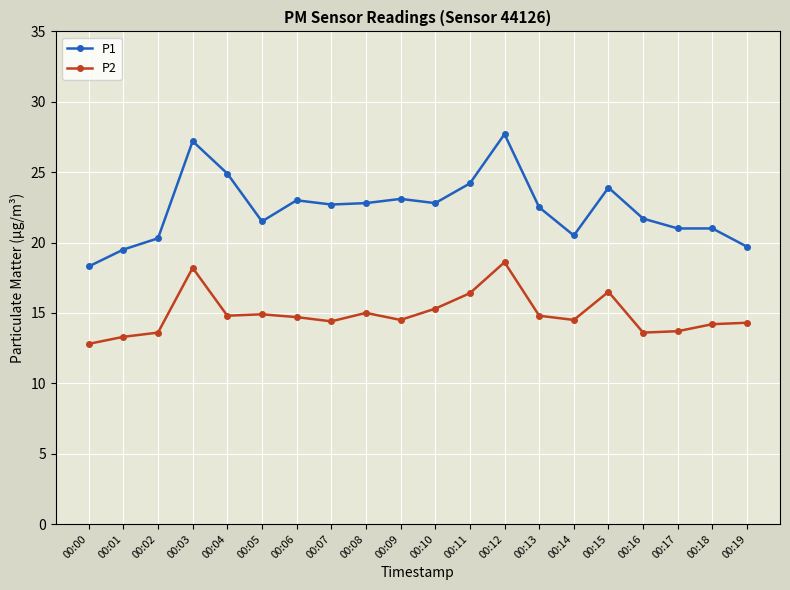

Is the value of P2 at 00:08 greater than the value of P1 at 00:17?

No